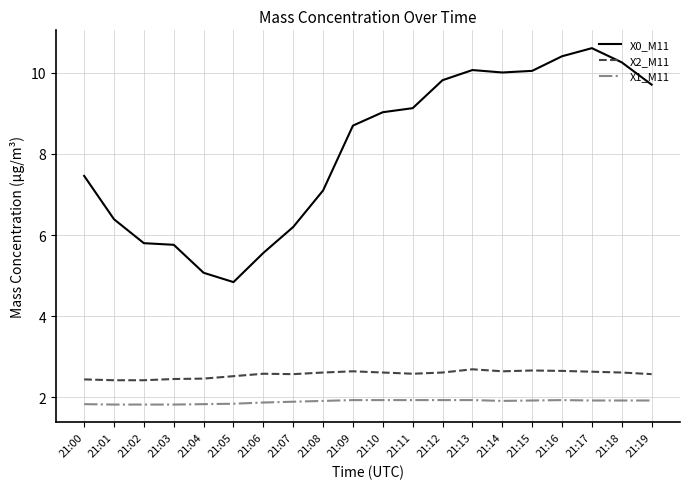

Is this an area chart (filled region under the line)?

No